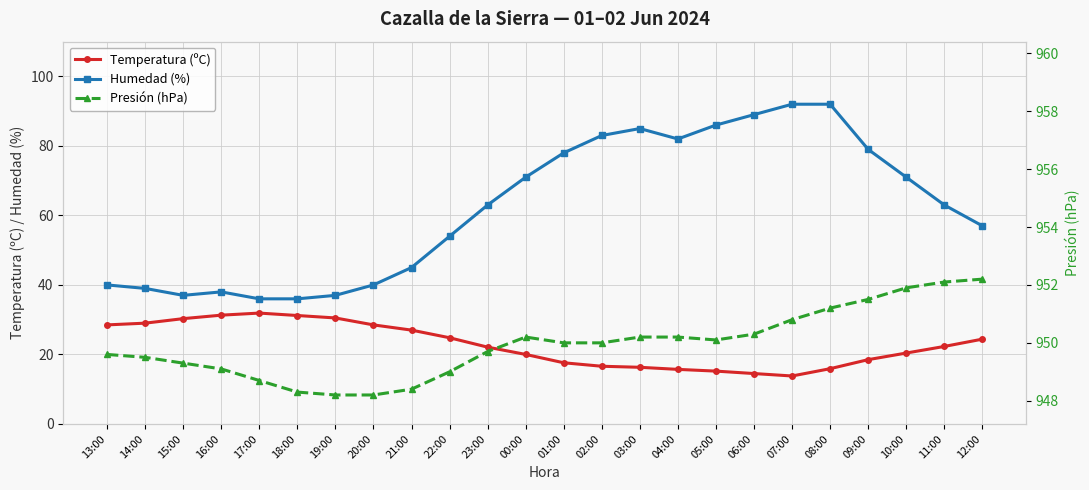

How many interior local peaks does the Humedad (%) series have?

2